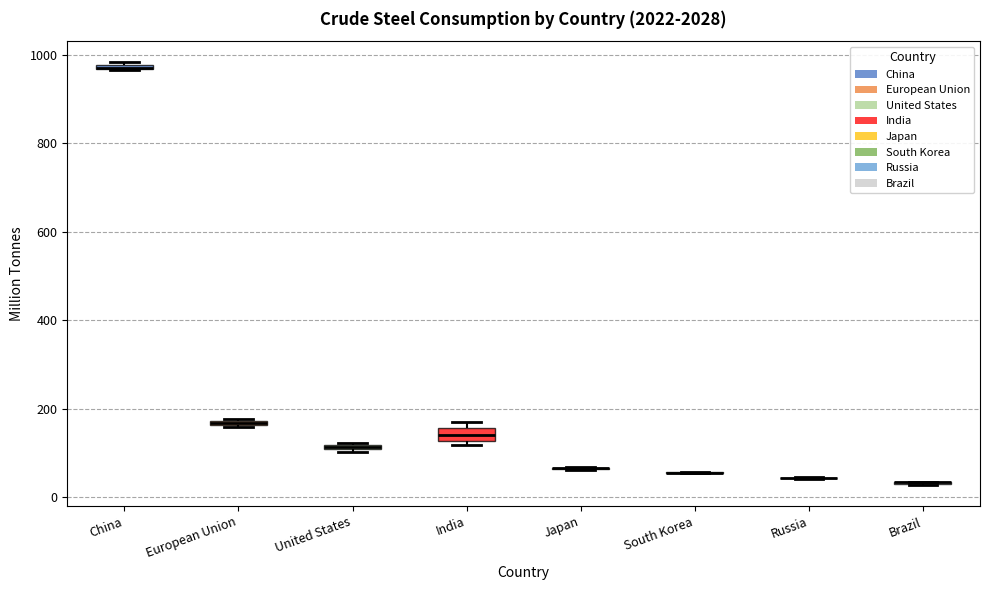

Where is the lower edge of the box for United States on the y-axis? The values are not printed on the chart, so give them approximately, as read against the axis.

100